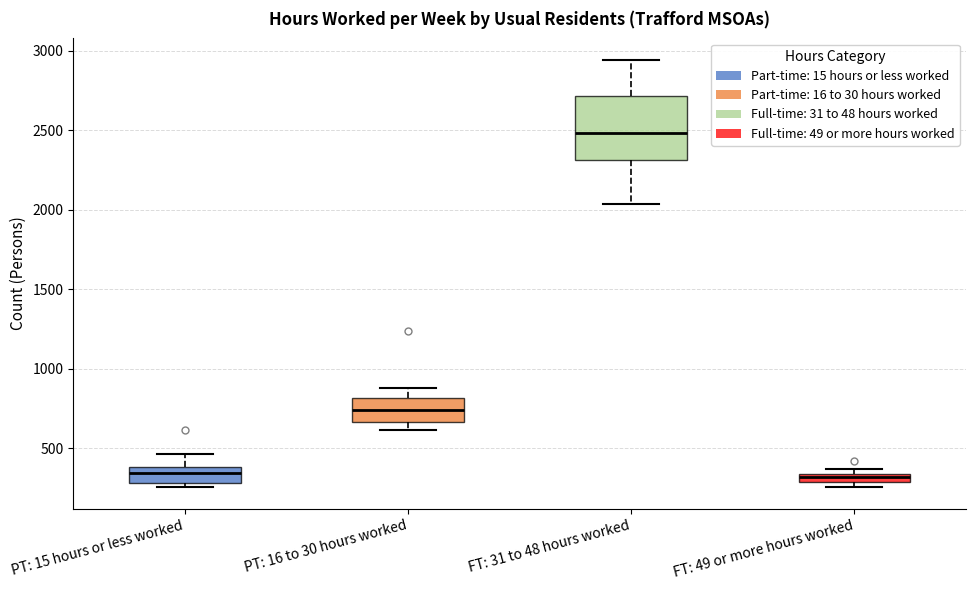

Where is the upper edge of the box for PT: 15 hours or less worked on the y-axis? The values are not printed on the chart, so give them approximately, as read against the axis.

400